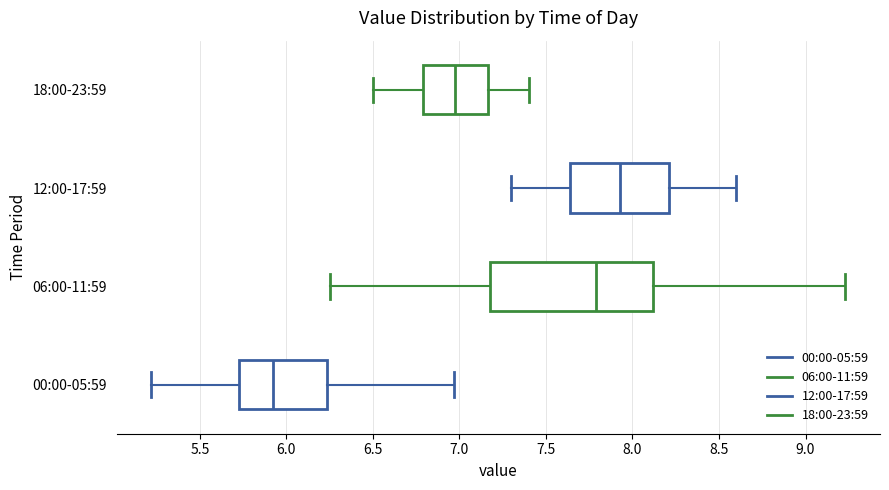

Reading bottom to top, transcribe this box plot: for each box, give where its median line is, the range the box spans, and where its two whiskers end, as read against the x-axis. The values are not printed on the chart, so give them approximately, as read against the axis.

00:00-05:59: median 5.95, box 5.75 to 6.25, whiskers 5.20 to 6.95
06:00-11:59: median 7.80, box 7.20 to 8.10, whiskers 6.25 to 9.25
12:00-17:59: median 7.95, box 7.65 to 8.20, whiskers 7.30 to 8.60
18:00-23:59: median 7.00, box 6.80 to 7.15, whiskers 6.50 to 7.40